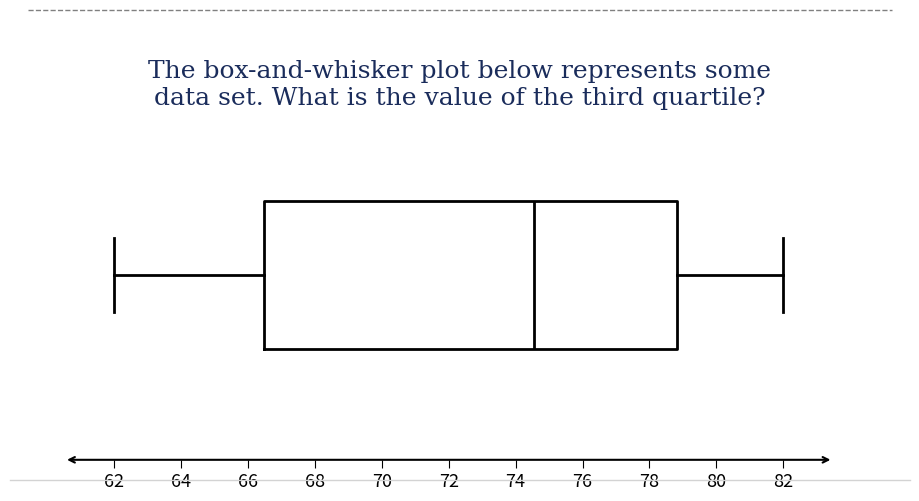

Read this box plot against the x-axis: the position of the median line, the range covered by the box, and the ends of both whiskers. The values are not printed on the chart, so give them approximately, as read against the axis.

median 74.6, box 66.4 to 78.8, whiskers 62.0 to 82.0